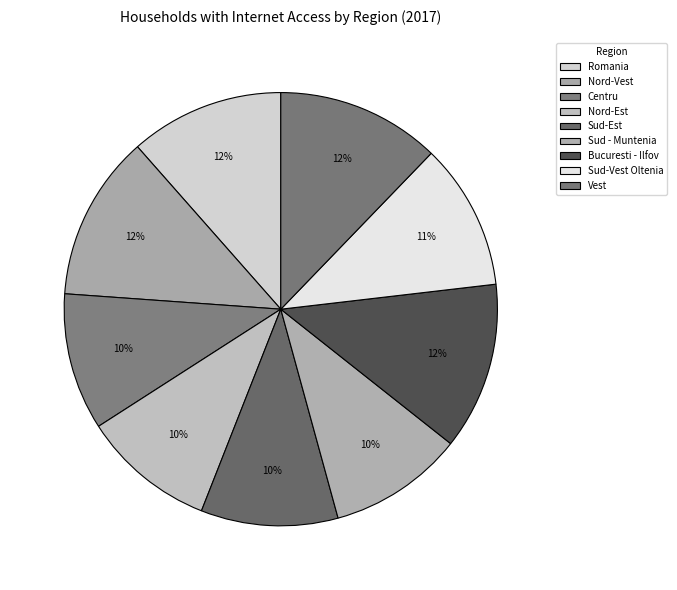

Does Bucuresti - Ilfov account for over 50% of the chart?

No